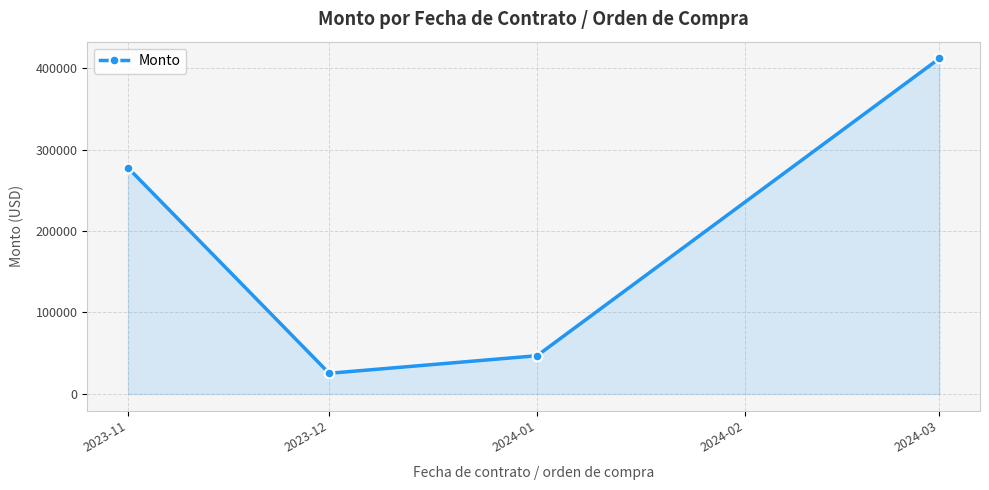

Reading left to right, extract all data points from this chart.

277695.9	25354.0	46946.9	411874.9